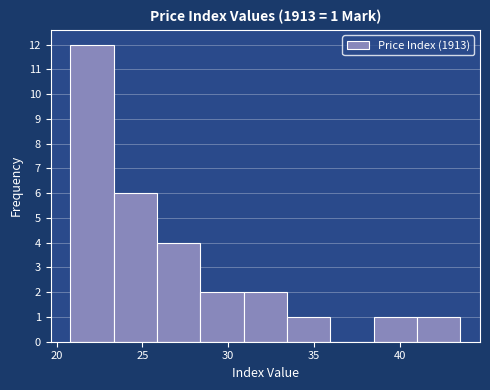

Which range on the x-axis has the tallest bar?

21.0 to 23.5